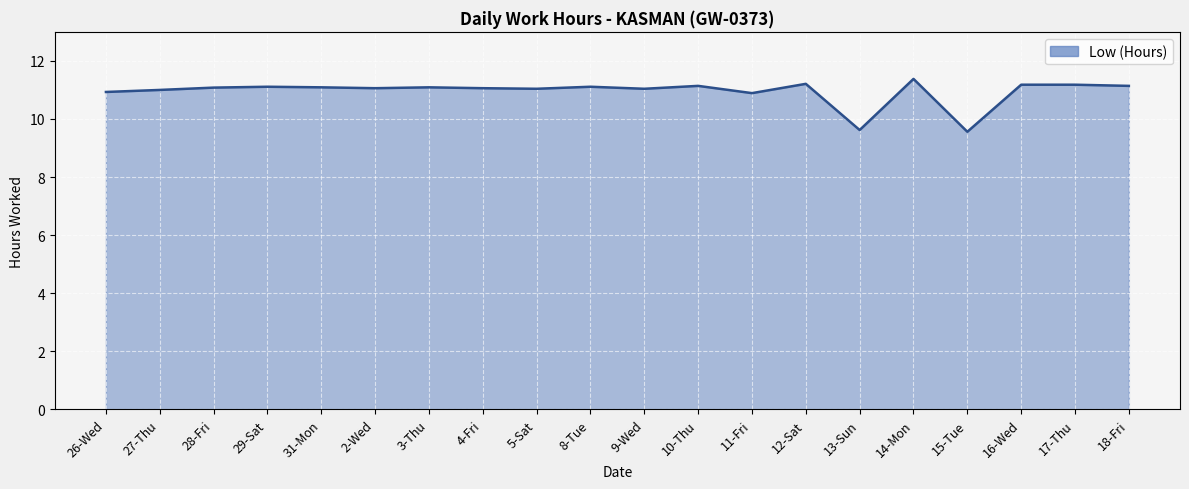

Read the value at 15-Tue.

9.6